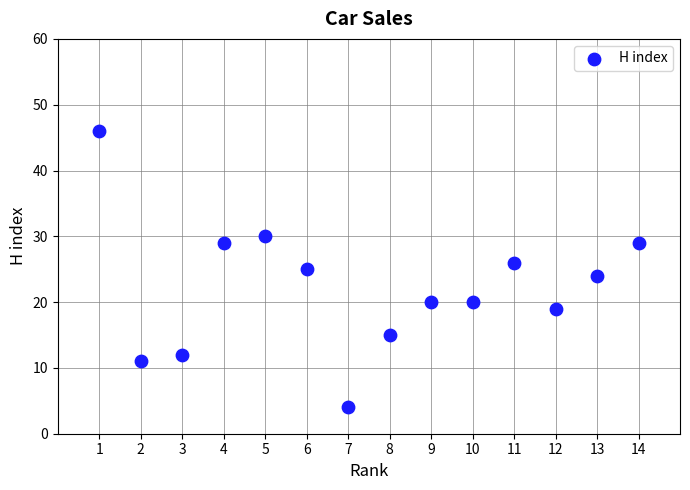

What is the range of Y values (max minus min)?

42